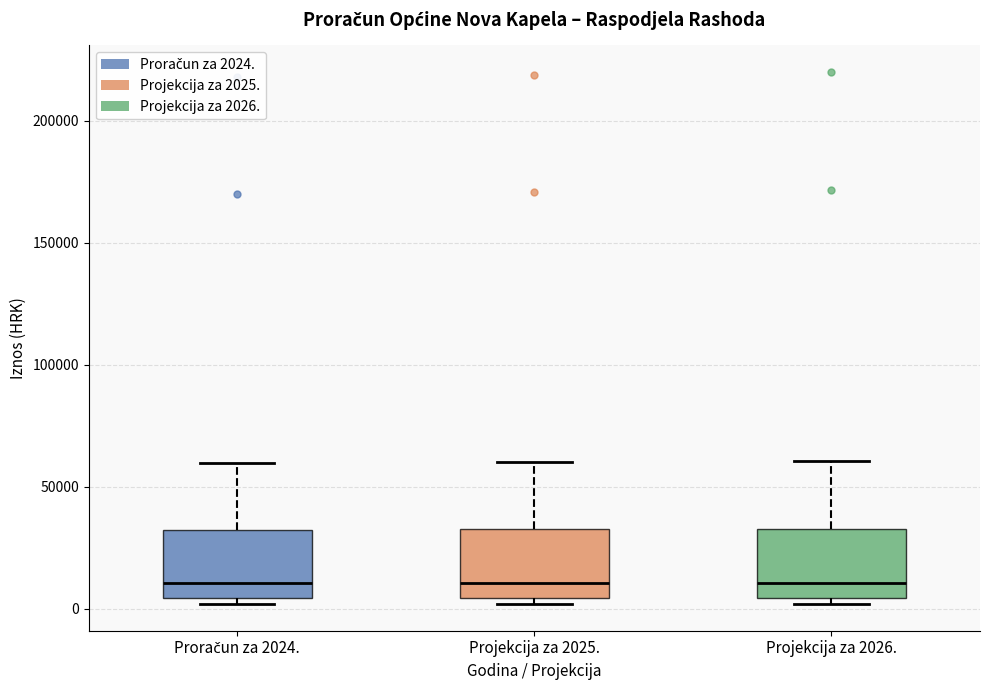

Reading left to right, transcribe this box plot: for each box, give where its median line is, the range the box spans, and where its two whiskers end, as read against the y-axis. The values are not printed on the chart, so give them approximately, as read against the axis.

Proračun za 2024.: median 10000, box 5000 to 35000, whiskers 0 to 60000
Projekcija za 2025.: median 10000, box 5000 to 35000, whiskers 0 to 60000
Projekcija za 2026.: median 10000, box 5000 to 35000, whiskers 0 to 60000